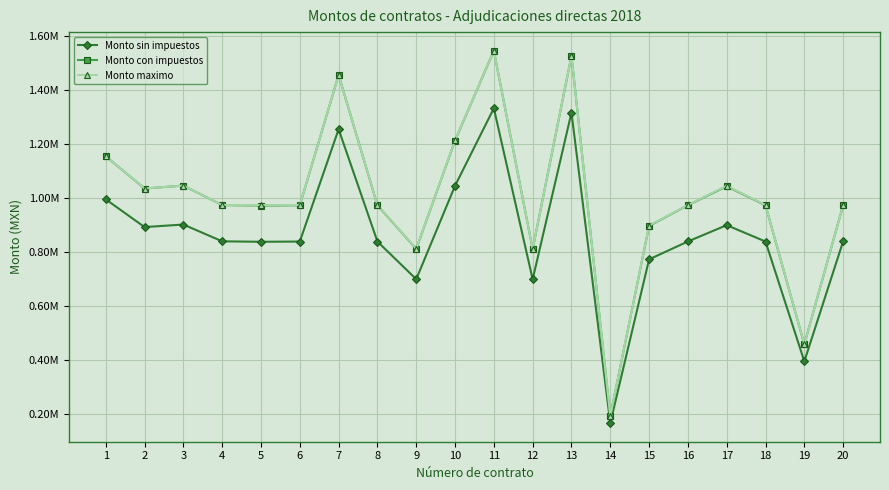

What is the approximate value of Monto sin impuestos at 3?

901382.8